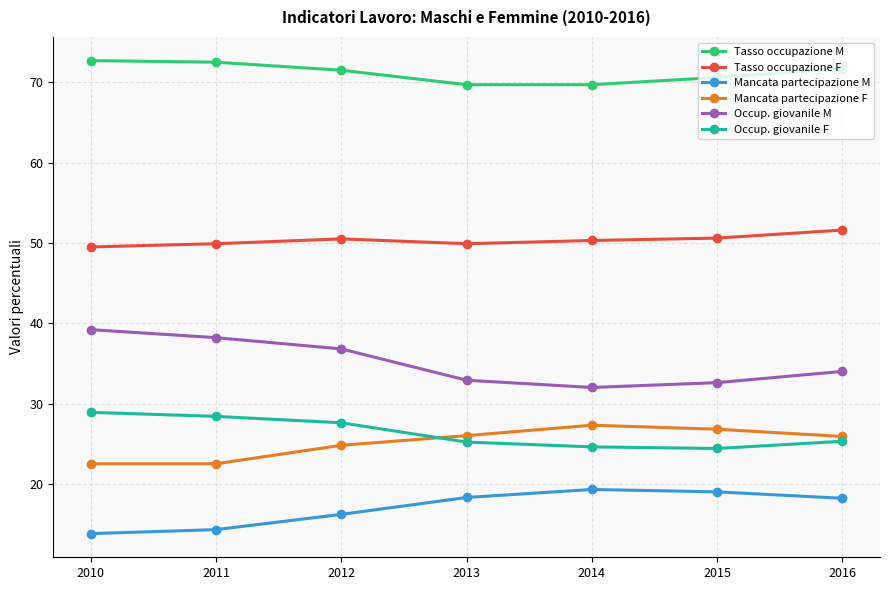

List the series in order of their peak value, lowest first.

Mancata partecipazione M, Mancata partecipazione F, Occup. giovanile F, Occup. giovanile M, Tasso occupazione F, Tasso occupazione M